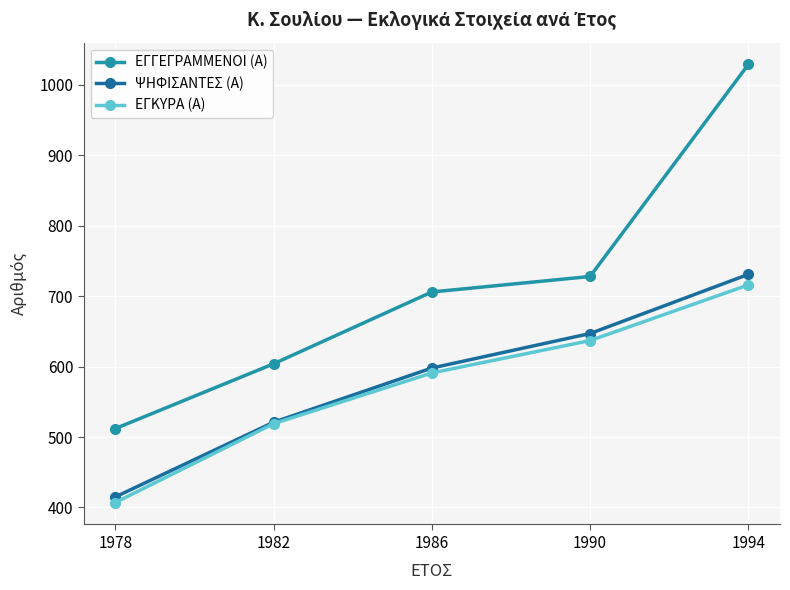

How many values in the ΕΓΓΕΓΡΑΜΜΕΝΟΙ (Α) series are below 706?

2